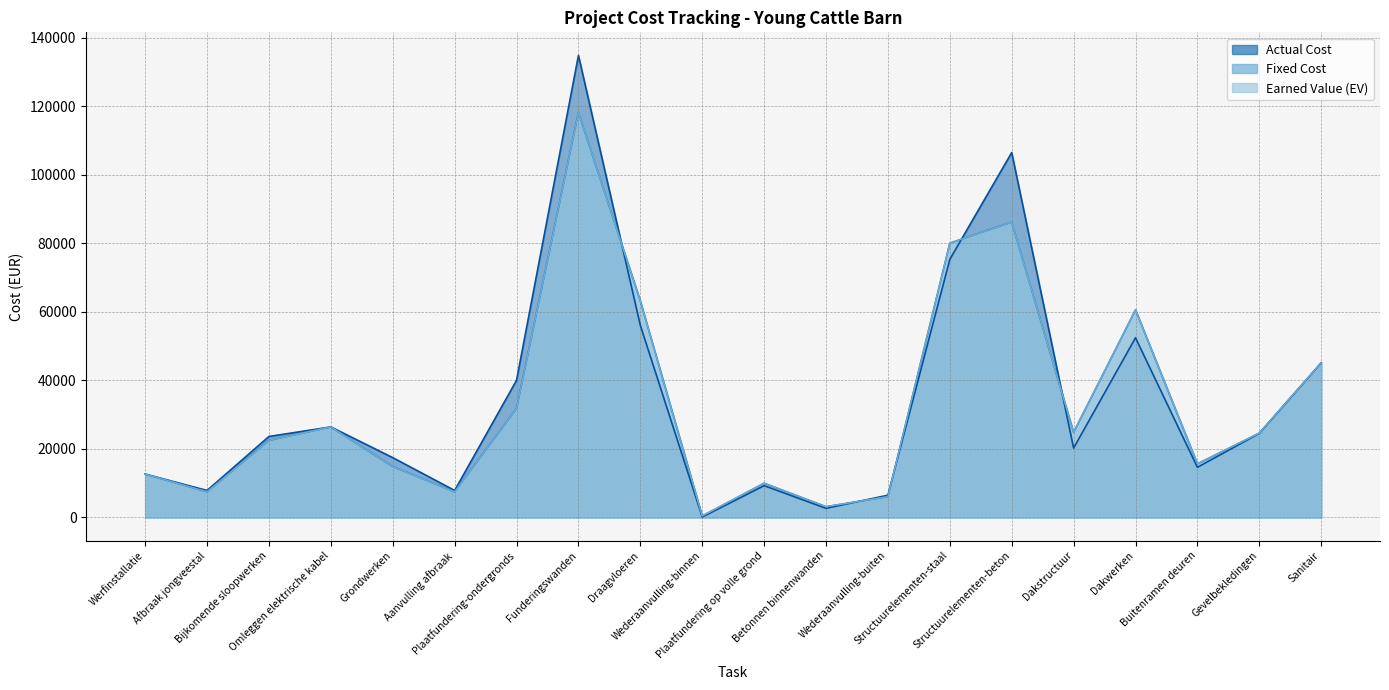

The value of Actual Cost at Gevelbekledingen is 8588.6. True or false?

False